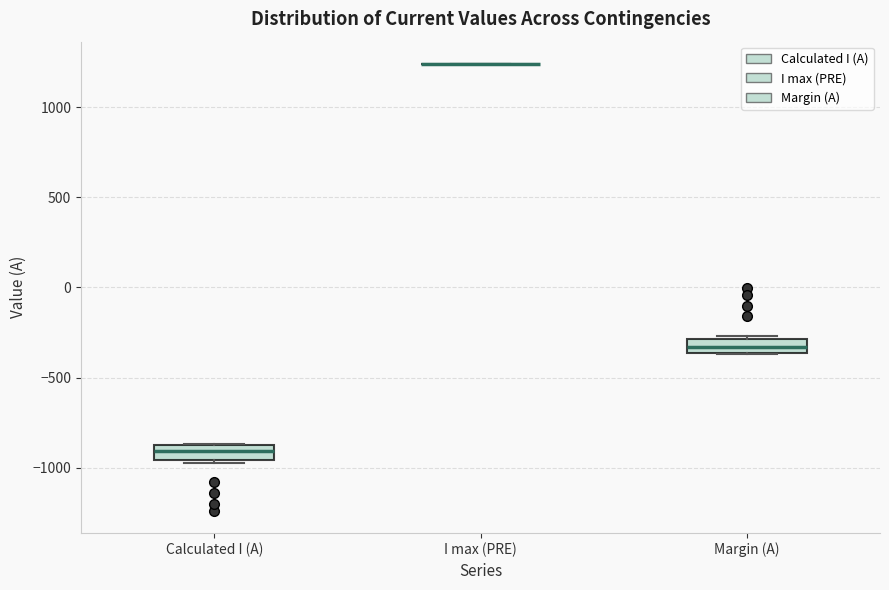

Where is the lower edge of the box for Margin (A) on the y-axis? The values are not printed on the chart, so give them approximately, as read against the axis.

-350